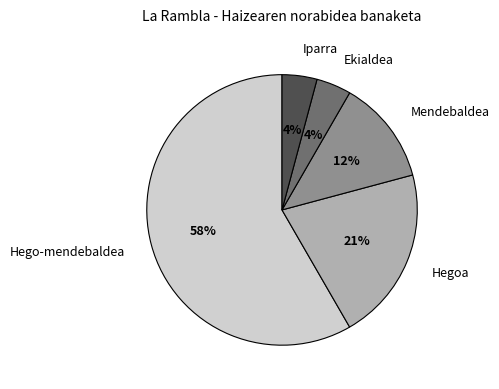

To the nearest percent, what is the average slice percentage?

20%